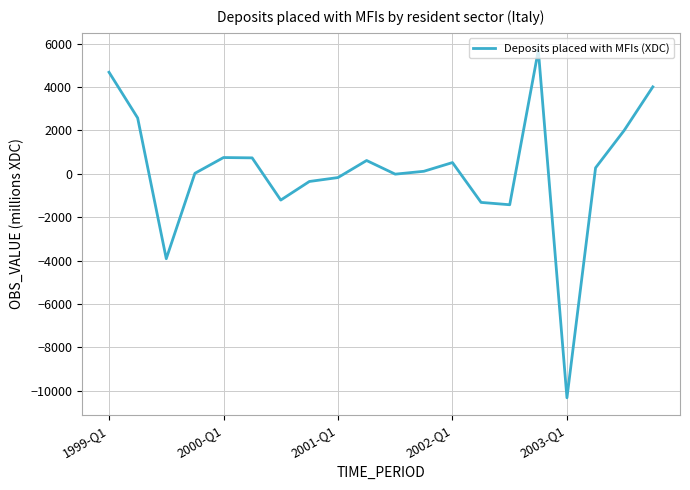

What is the difference between the maximum and minimum values?

16026